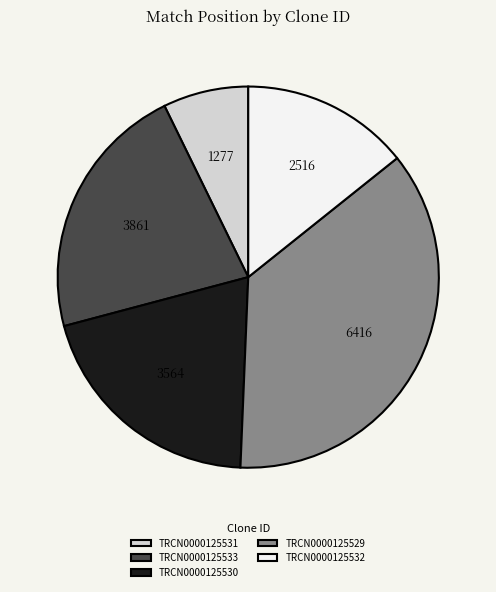

Does TRCN0000125529 represent more than half of the total?

No